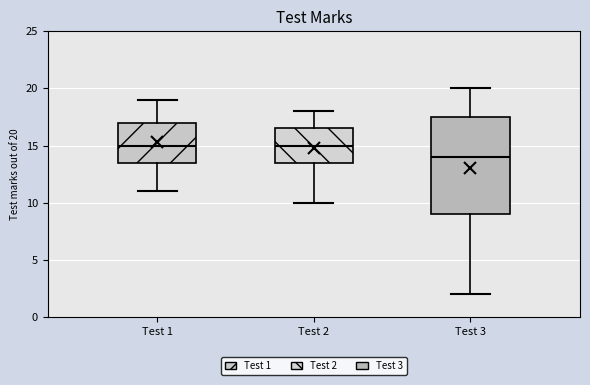

Reading left to right, transcribe this box plot: for each box, give where its median line is, the range the box spans, and where its two whiskers end, as read against the y-axis. The values are not printed on the chart, so give them approximately, as read against the axis.

Test 1: median 15.0, box 13.5 to 17.0, whiskers 11.0 to 19.0
Test 2: median 15.0, box 13.5 to 16.5, whiskers 10.0 to 18.0
Test 3: median 14.0, box 9.0 to 17.5, whiskers 2.0 to 20.0